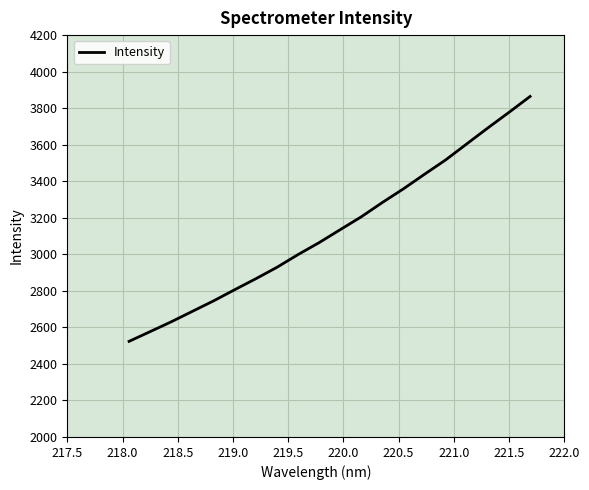

What is the maximum value shown in the chart?

3864.3